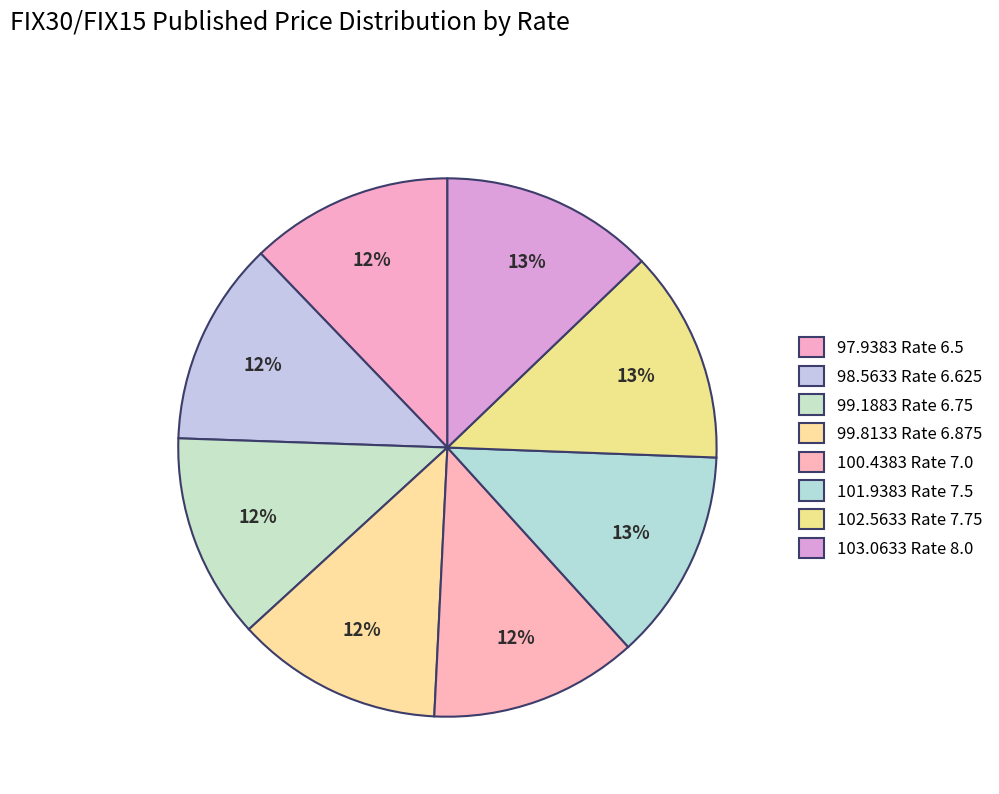

How many segments does this pie chart have?

8